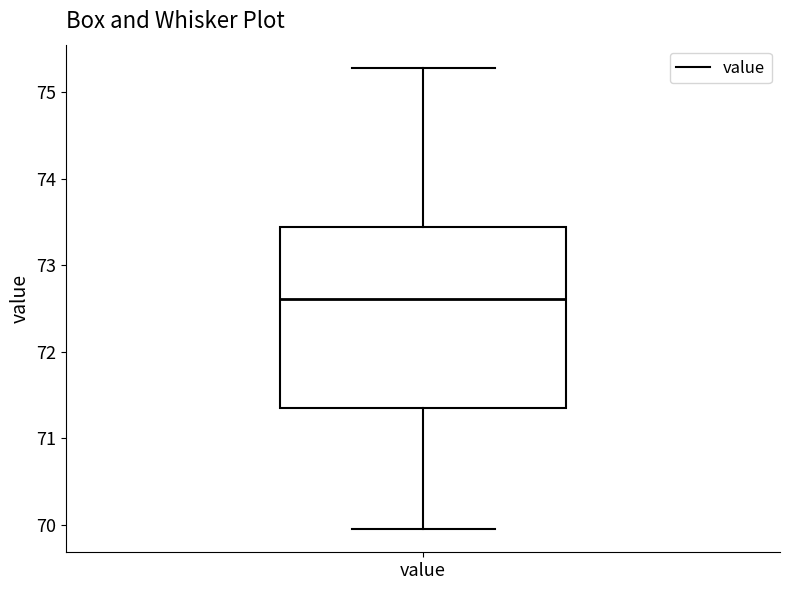

Read this box plot against the y-axis: the position of the median line, the range covered by the box, and the ends of both whiskers. The values are not printed on the chart, so give them approximately, as read against the axis.

median 72.6, box 71.4 to 73.4, whiskers 70.0 to 75.3